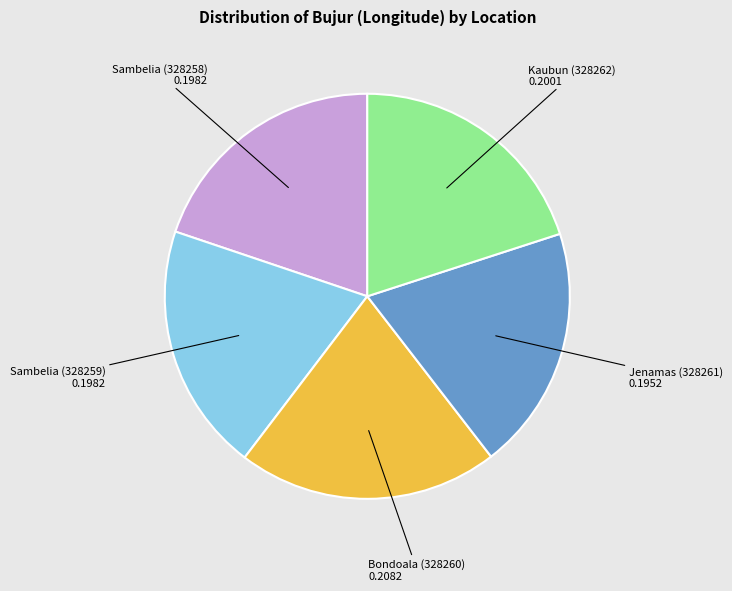

Count the number of slices in the pie.

5